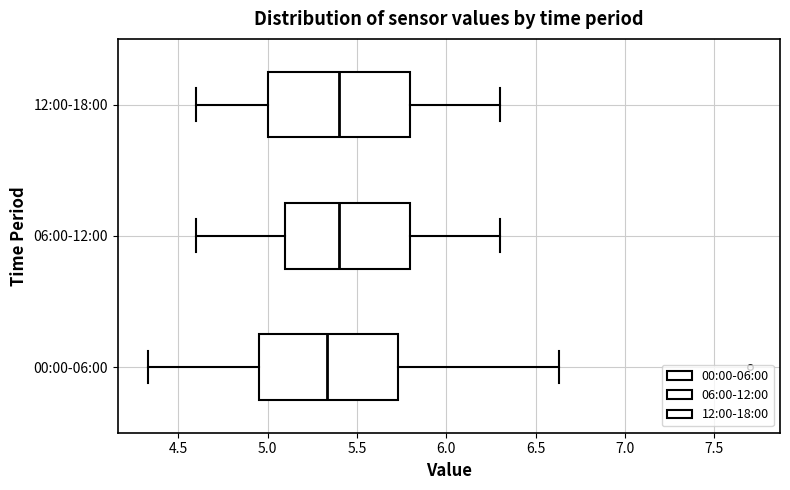

Reading bottom to top, transcribe this box plot: for each box, give where its median line is, the range the box spans, and where its two whiskers end, as read against the x-axis. The values are not printed on the chart, so give them approximately, as read against the axis.

00:00-06:00: median 5.35, box 4.95 to 5.75, whiskers 4.35 to 6.65
06:00-12:00: median 5.40, box 5.10 to 5.80, whiskers 4.60 to 6.30
12:00-18:00: median 5.40, box 5.00 to 5.80, whiskers 4.60 to 6.30